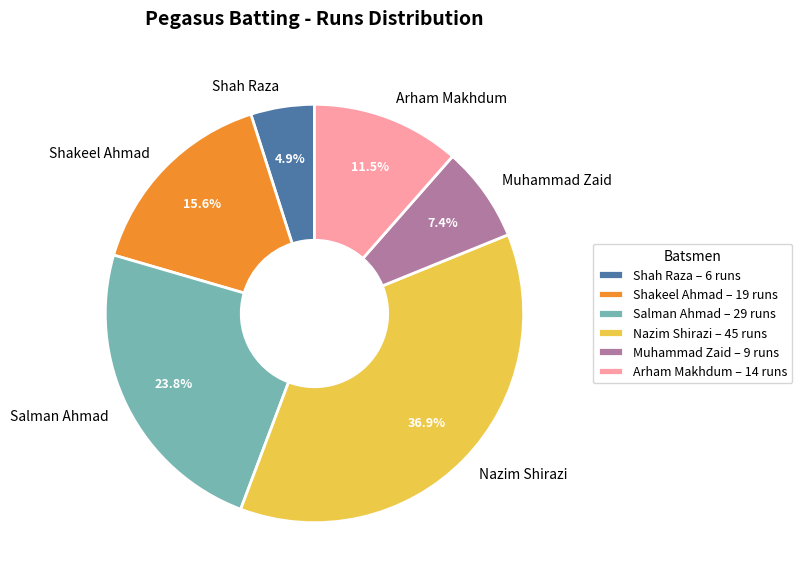

Which category has the smallest portion of the pie?

Shah Raza – 6 runs